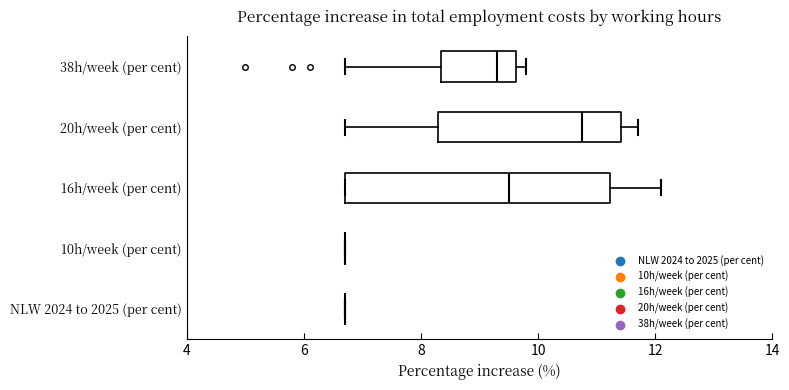

Reading bottom to top, read every box against the x-axis: the position of its median line, the range the box covers, and the ends of its whiskers. The values are not printed on the chart, so give them approximately, as read against the axis.

NLW 2024 to 2025 (per cent): box collapsed to a line at 6.8, whiskers 6.8 to 6.8
10h/week (per cent): box collapsed to a line at 6.8, whiskers 6.8 to 6.8
16h/week (per cent): median 9.6, box 6.8 to 11.2, whiskers 6.8 to 12.2
20h/week (per cent): median 10.8, box 8.4 to 11.4, whiskers 6.8 to 11.8
38h/week (per cent): median 9.4, box 8.4 to 9.6, whiskers 6.8 to 9.8